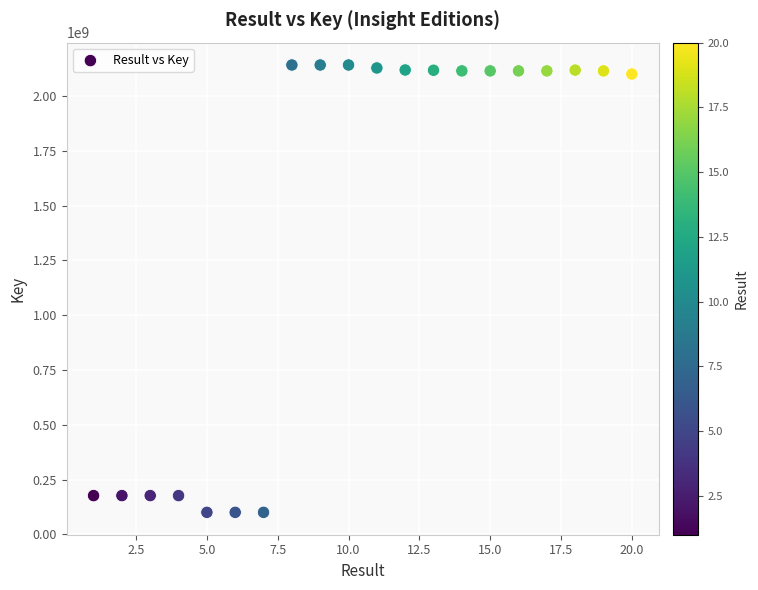

What is the range of Y values (max minus min)?

2040191365